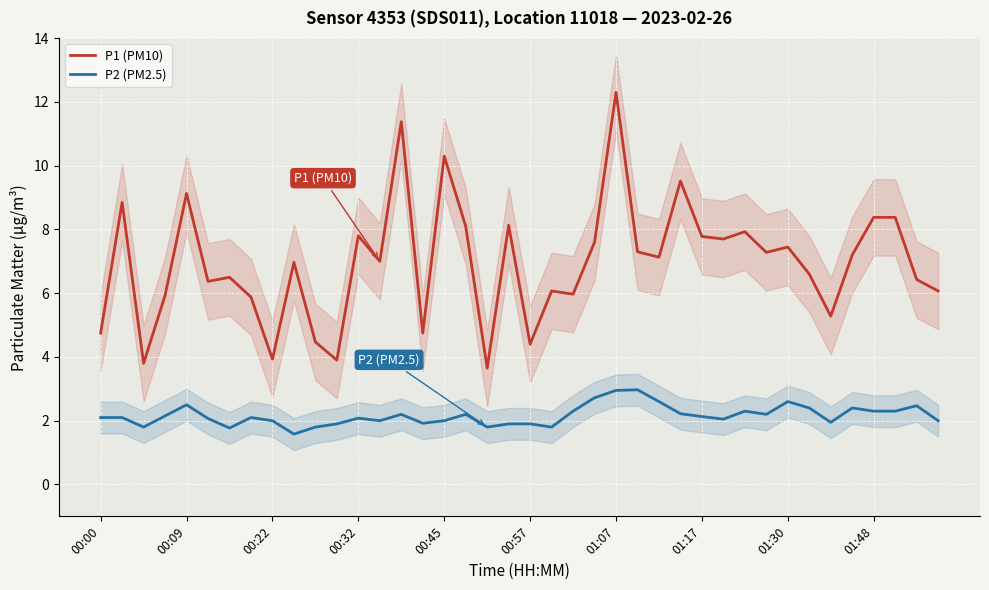

True or false: P1 (PM10) has a value of 10.0 at 21.

False